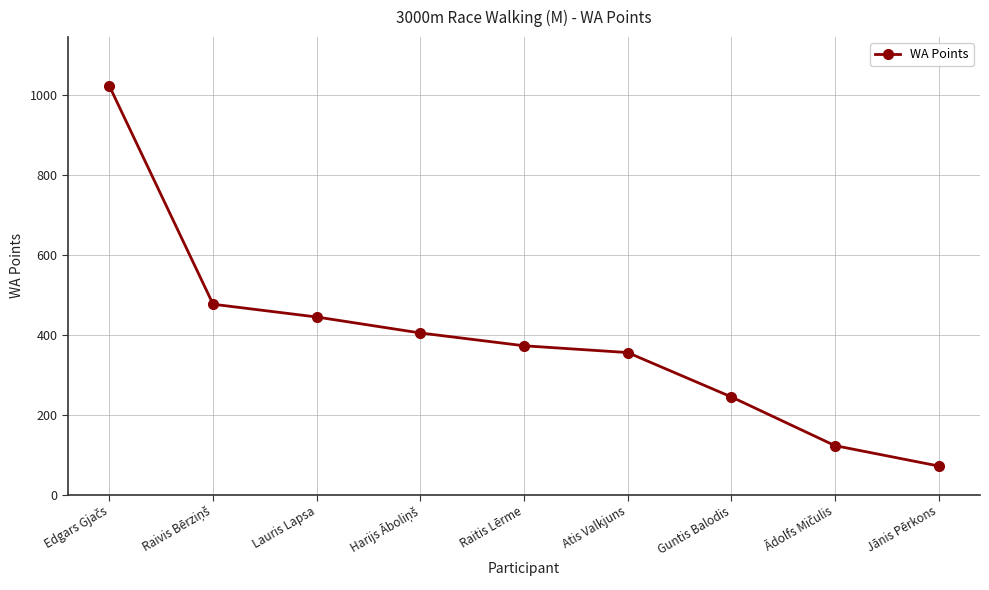

How many data points are less than 373?

4